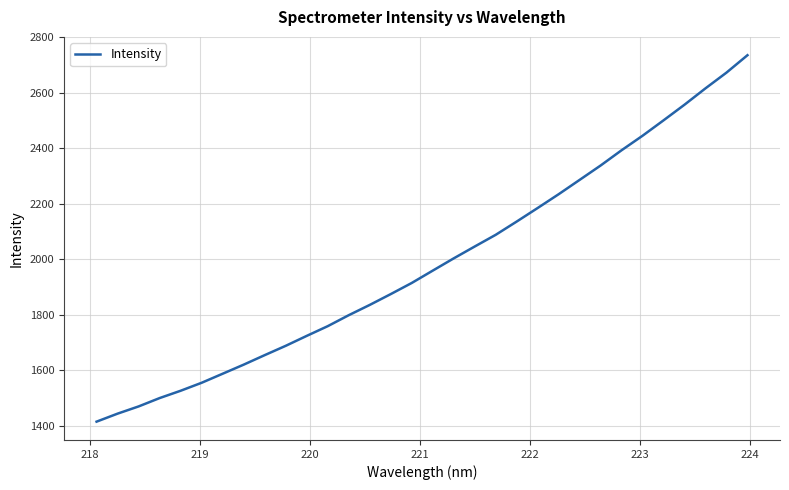

What is the smallest value displayed?

1414.0